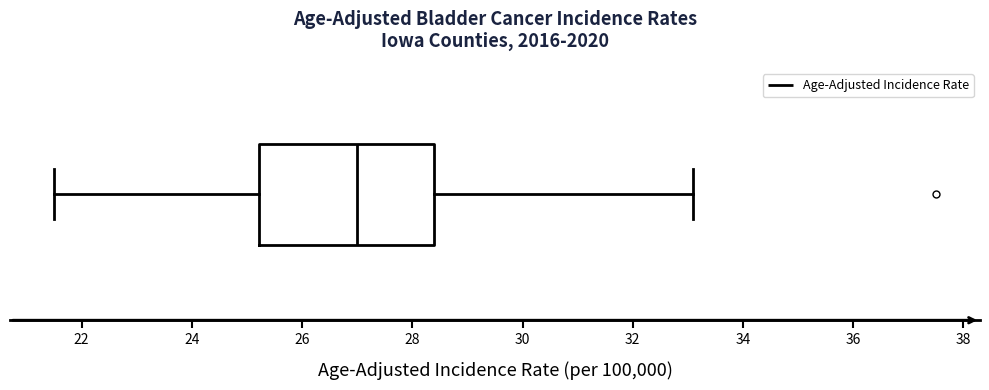

Where does the right whisker of the box end on the x-axis? The values are not printed on the chart, so give them approximately, as read against the axis.

33.2